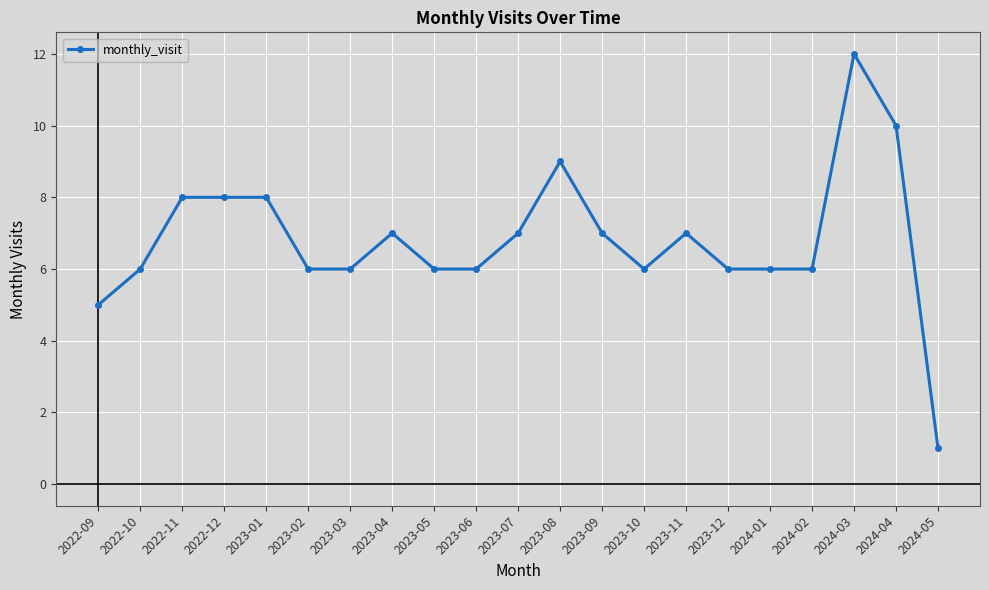

How many distinct data groups are displayed?

1